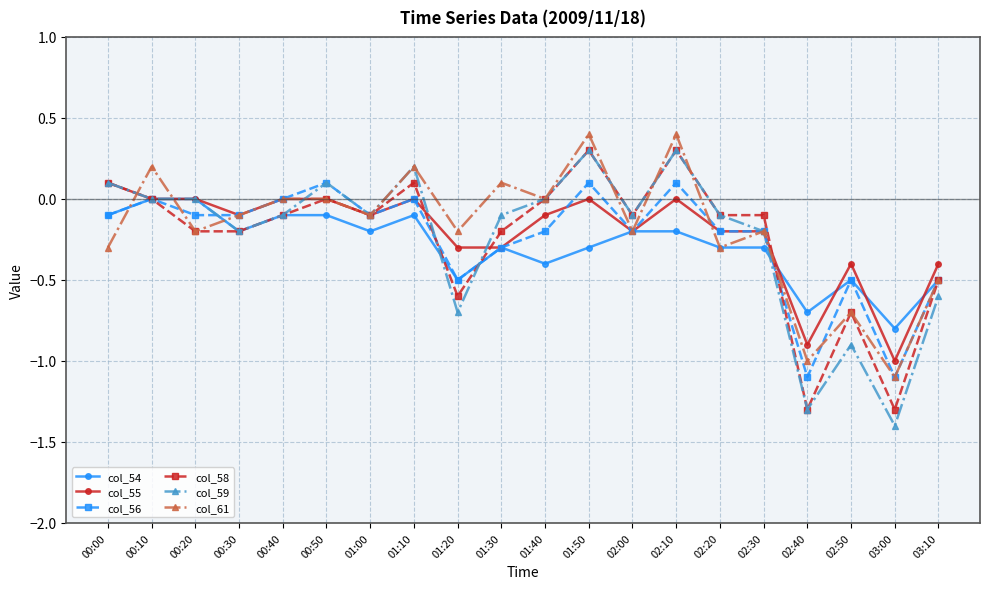

What are all the series names shown in the legend?

col_54, col_55, col_56, col_58, col_59, col_61